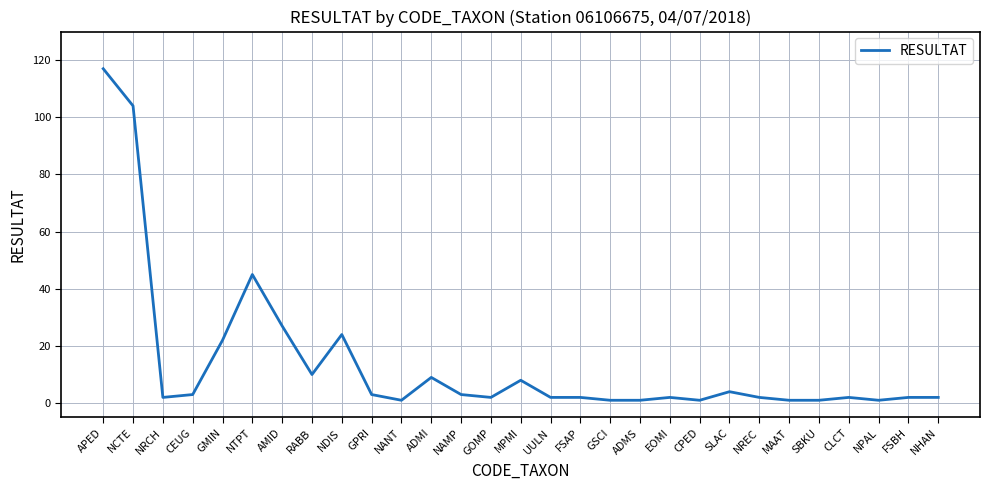

Is it true that the value at NANT is 1?

True